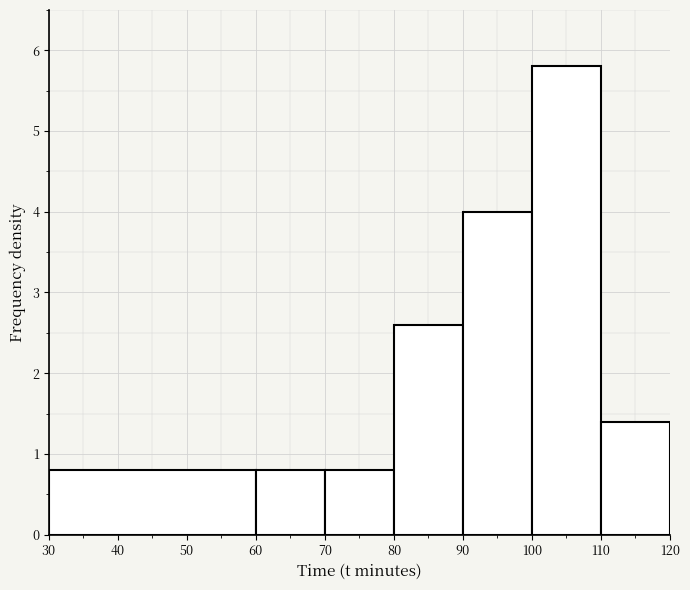

Reading left to right, transcribe this chart: for each bar, give the range it covers on the x-axis and its height. The values are not printed on the chart, so give them approximately, as read against the axis.

30 to 60: 0.8
60 to 70: 0.8
70 to 80: 0.8
80 to 90: 2.6
90 to 100: 4.0
100 to 110: 5.8
110 to 120: 1.4